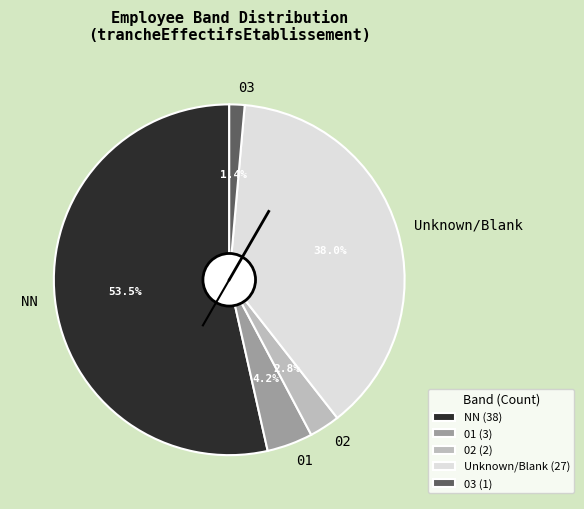

The 02 slice represents 3% of the pie. True or false?

True